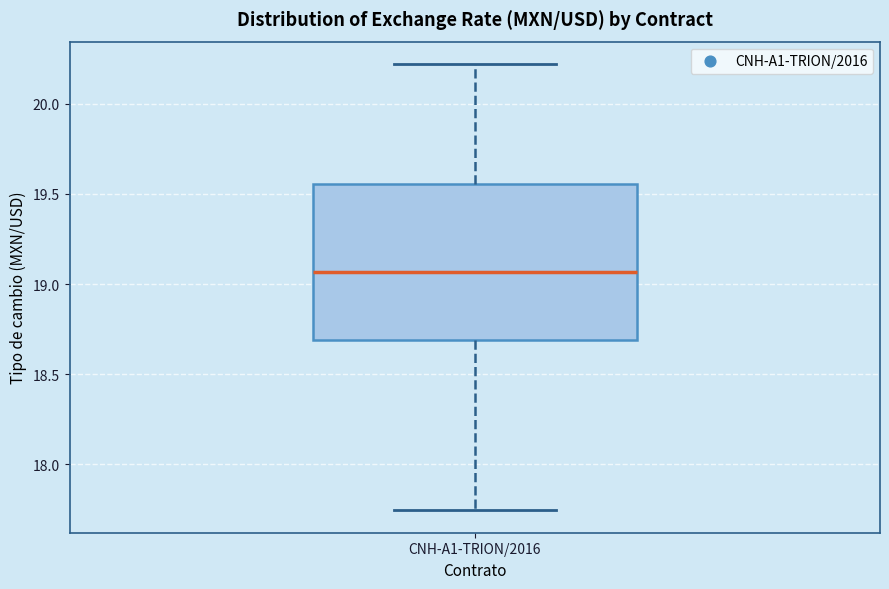

Transcribe this box plot: give where the median line is, the range the box spans, and where the two whiskers end, as read against the y-axis. The values are not printed on the chart, so give them approximately, as read against the axis.

median 19.05, box 18.70 to 19.55, whiskers 17.75 to 20.20